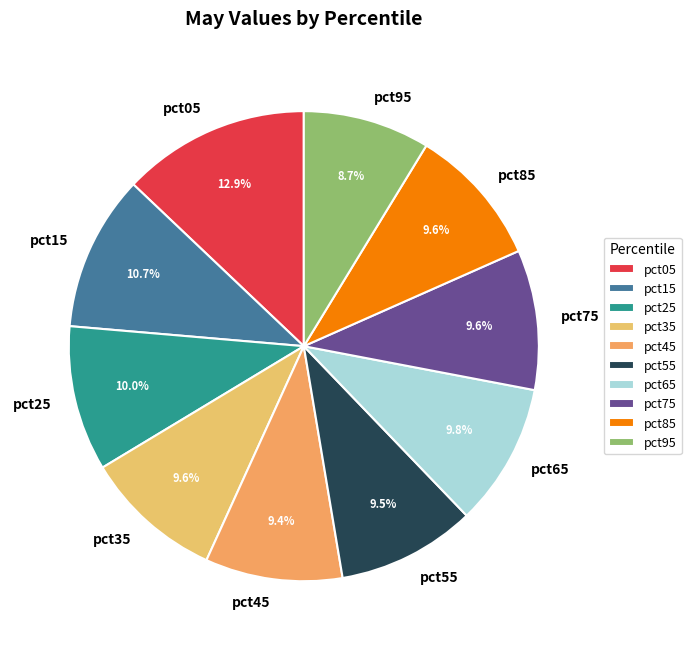

How many slices are in this pie chart?

10